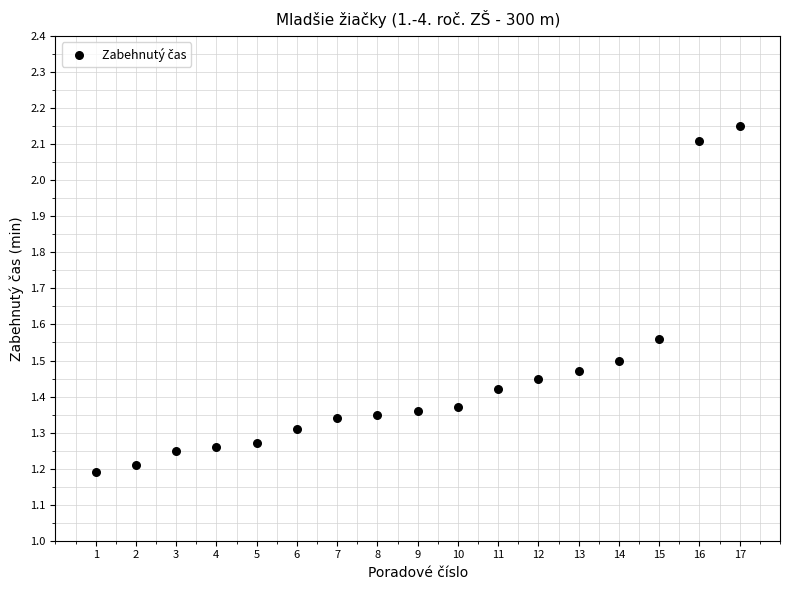

What is the range of X values (max minus min)?

16.0